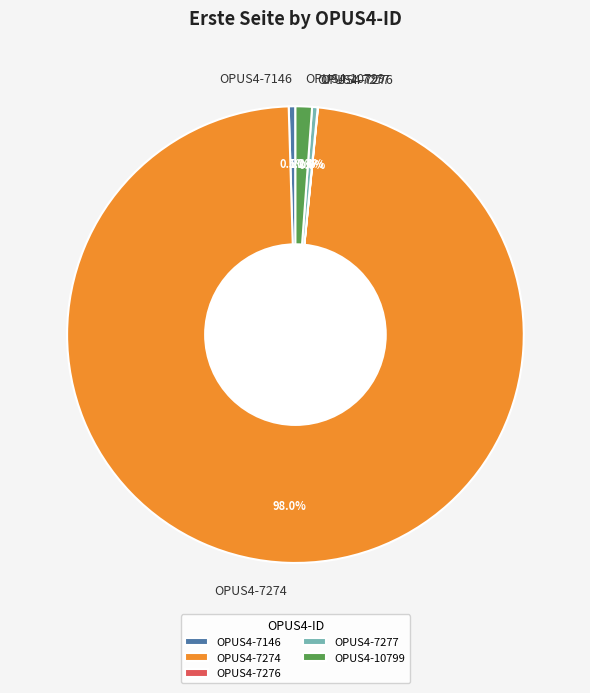

What is the ratio of the value at OPUS4-7277 to the value at OPUS4-7146?

0.8